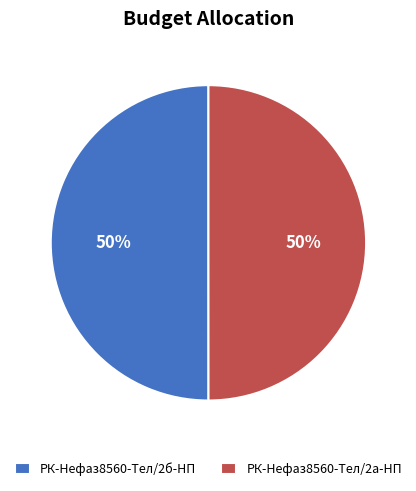

Is the sum of РК-Нефаз8560-Тел/2а-НП and РК-Нефаз8560-Тел/2б-НП greater than half?

Yes